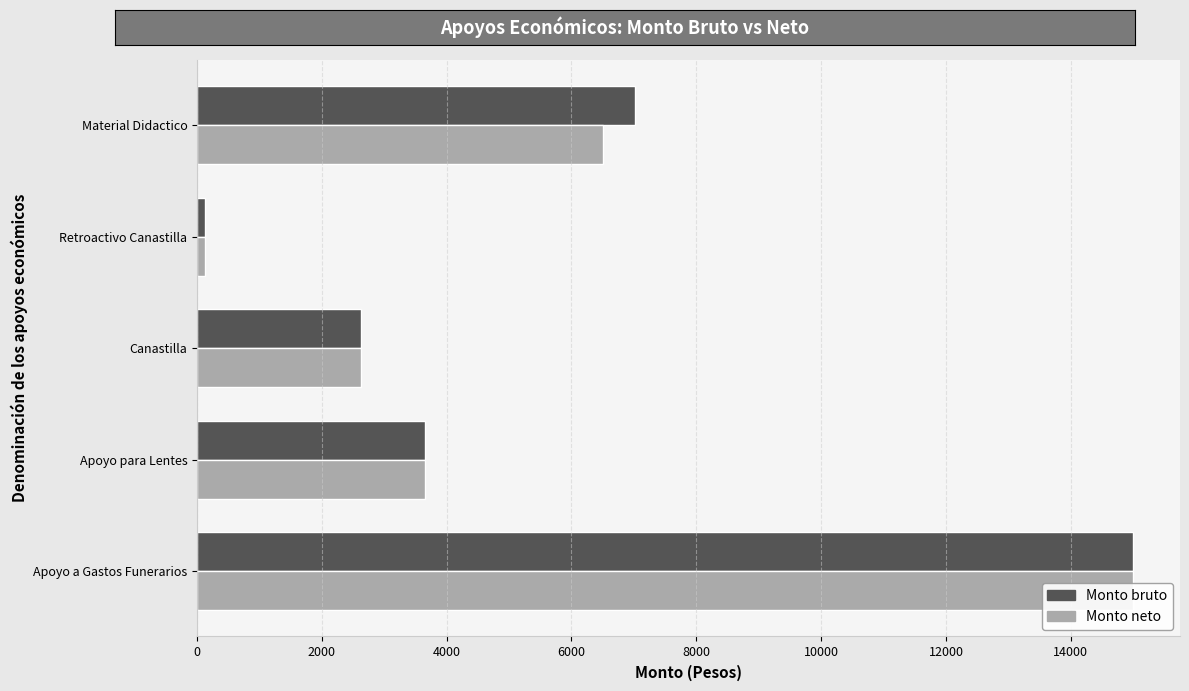

Which has a higher value, Canastilla or Apoyo para Lentes?

Apoyo para Lentes